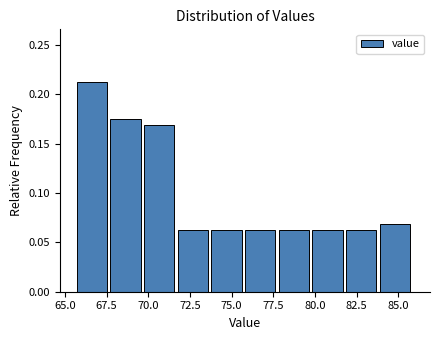

Reading left to right, transcribe this chart: for each bar, give the range it covers on the x-axis and its height. Neither the bar edges nor the heights are printed on the chart, so give them approximately, as read against the axes.

65.5 to 67.5: 0.215
67.5 to 69.5: 0.175
69.5 to 72.0: 0.170
72.0 to 74.0: 0.065
74.0 to 76.0: 0.065
76.0 to 78.0: 0.065
78.0 to 80.0: 0.065
80.0 to 82.0: 0.065
82.0 to 84.0: 0.065
84.0 to 86.0: 0.070